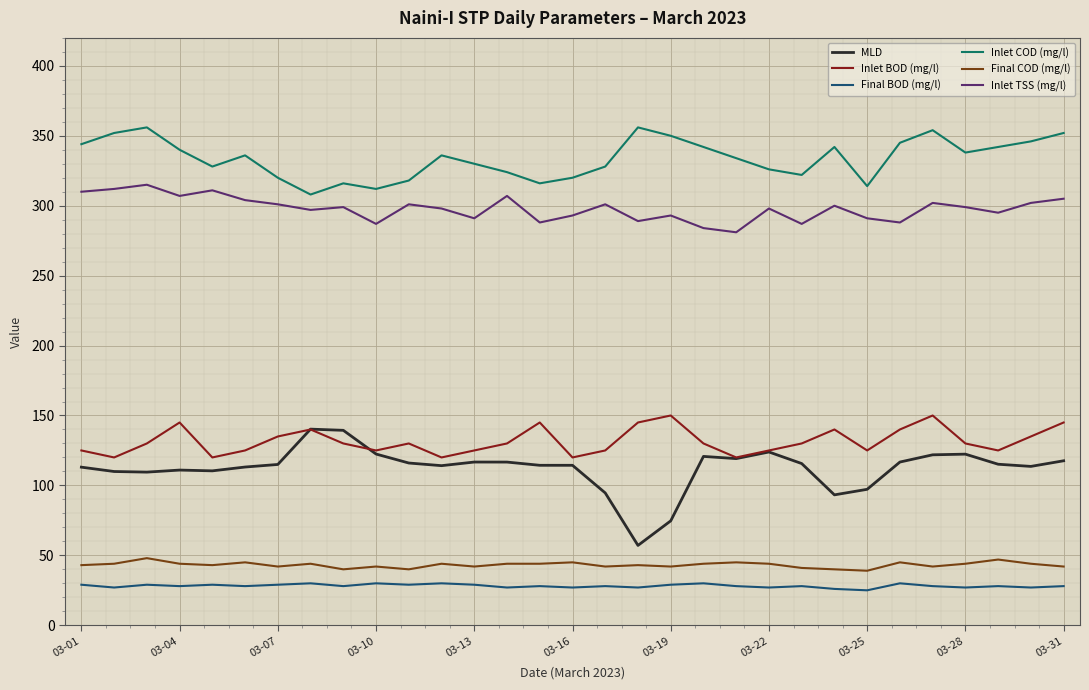

What are all the series names shown in the legend?

MLD, Inlet BOD (mg/l), Final BOD (mg/l), Inlet COD (mg/l), Final COD (mg/l), Inlet TSS (mg/l)